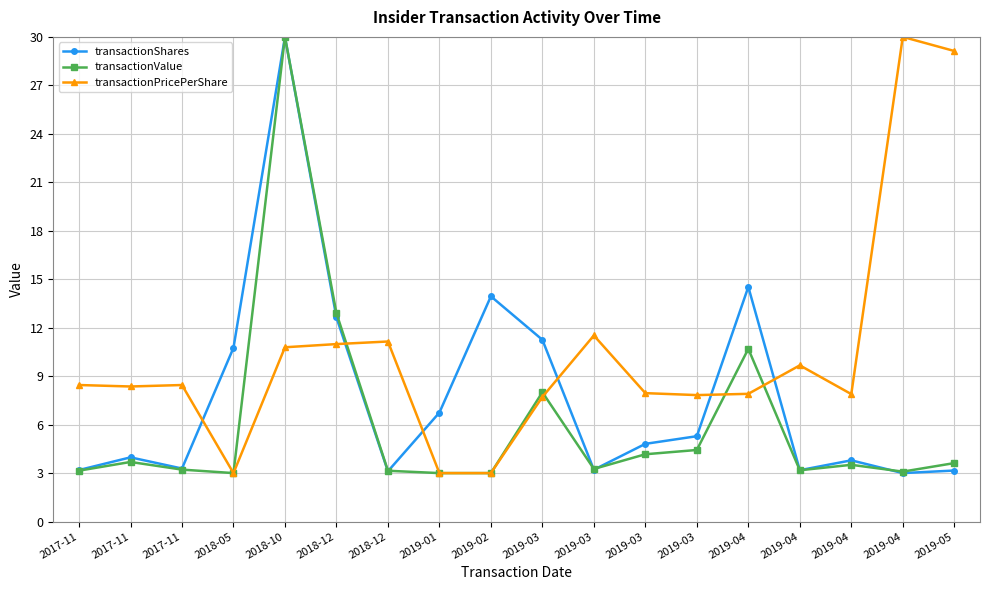

Count the number of categories in the chart.

18